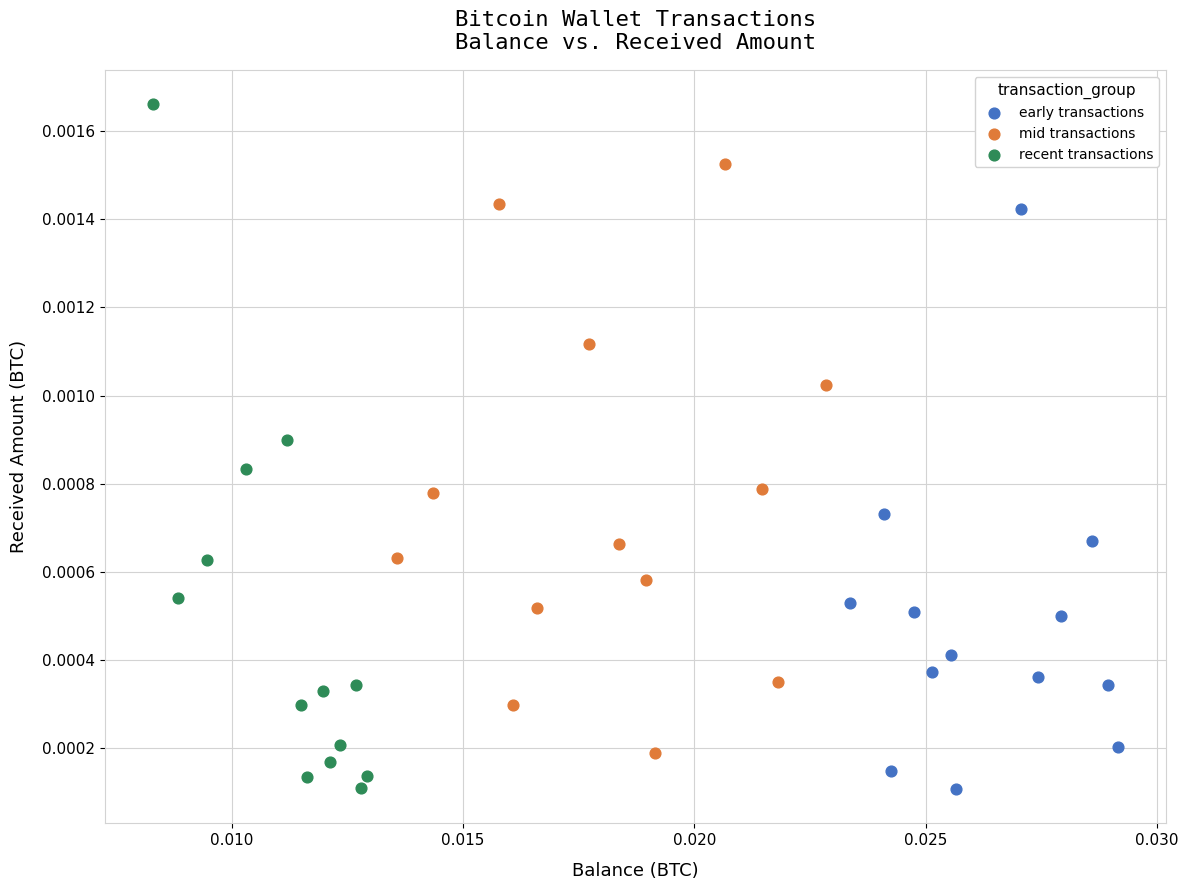

Which series reaches the maximum Y coordinate?

recent transactions